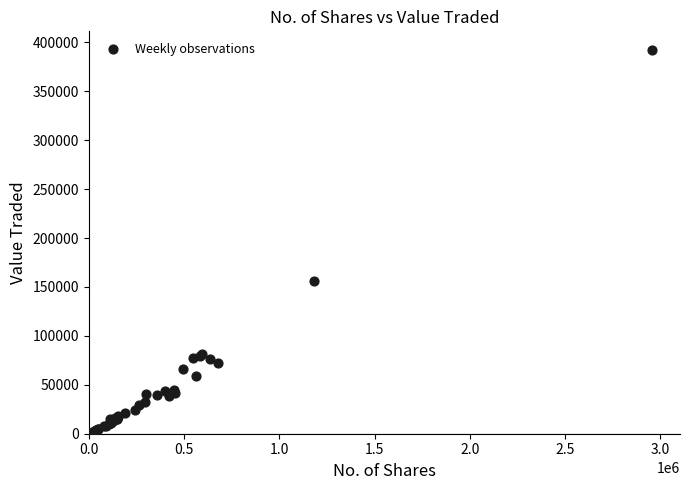

What Y value in the scatter plot is closest to 195945?

155685